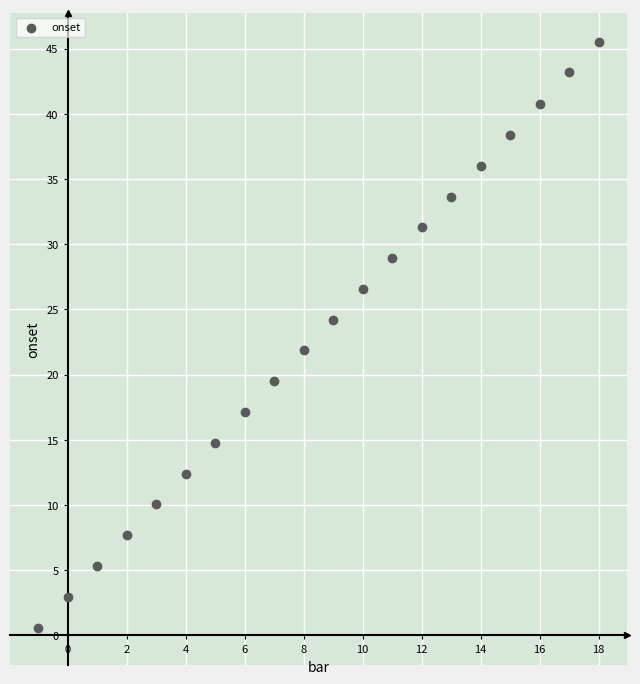

What is the range of Y values (max minus min)?

44.9